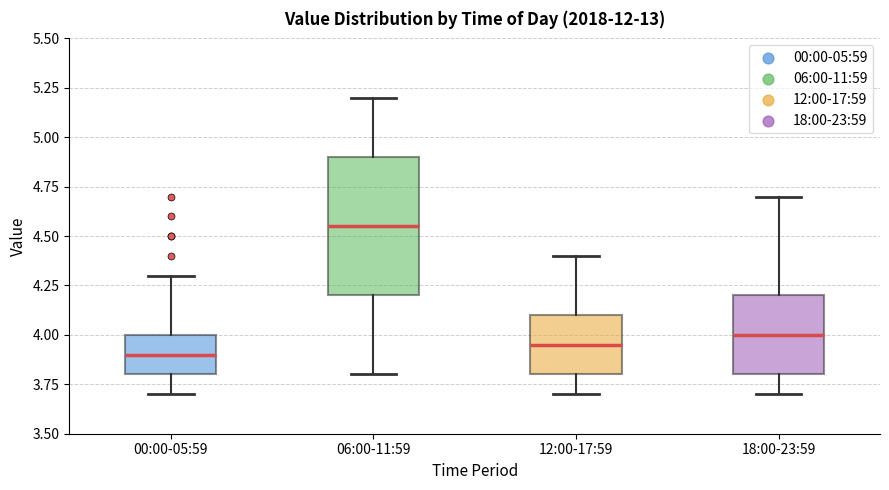

Where does the upper whisker of the box for 18:00-23:59 end on the y-axis? The values are not printed on the chart, so give them approximately, as read against the axis.

4.70